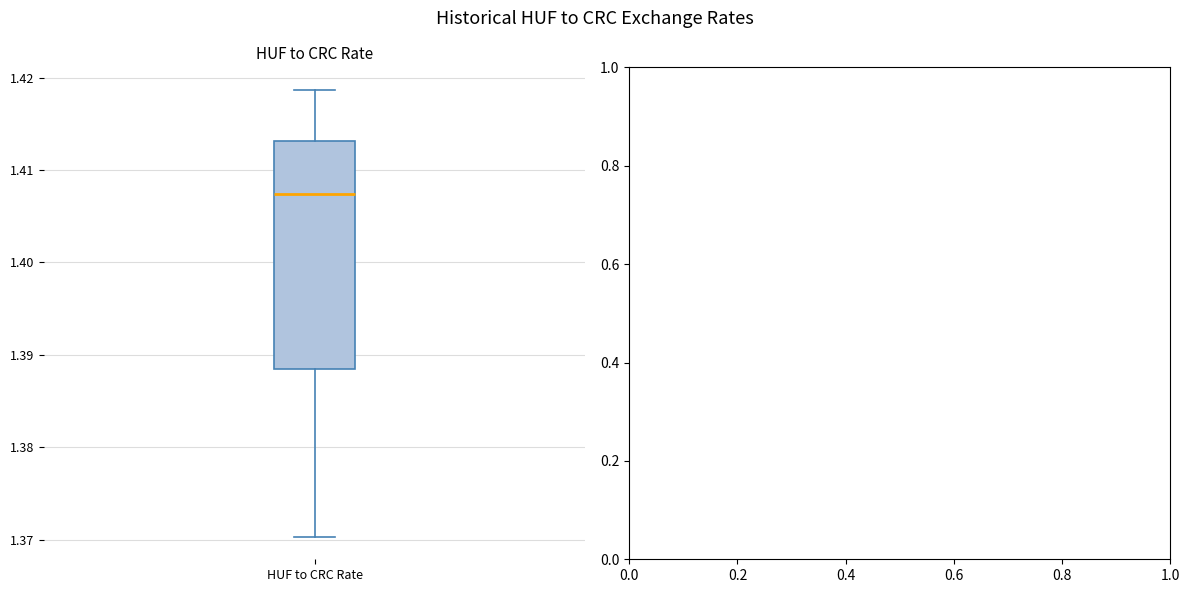

Where does the upper whisker of the box for HUF to CRC Rate end on the y-axis? The values are not printed on the chart, so give them approximately, as read against the axis.

1.419